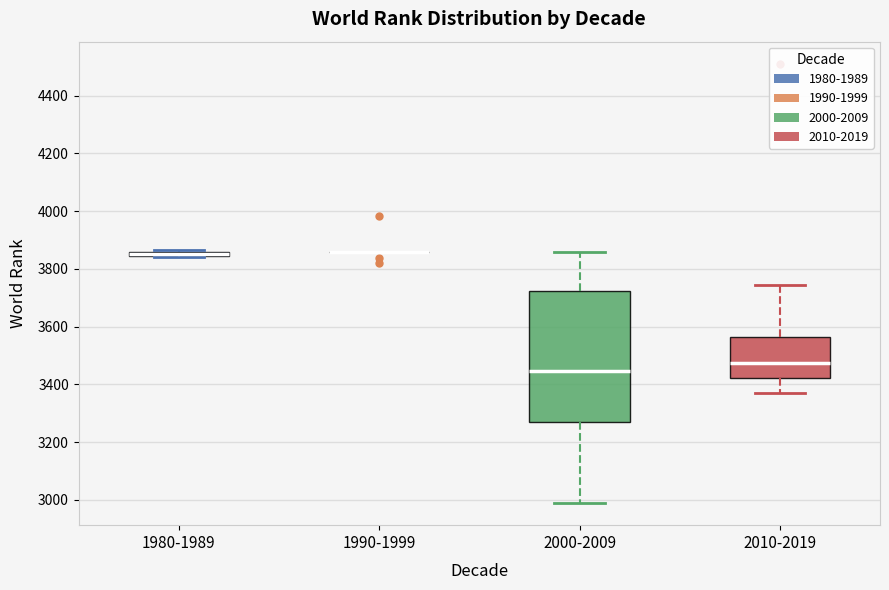

Comparing the boxes themselves (not the whiskers), which one is the tallest?

2000-2009